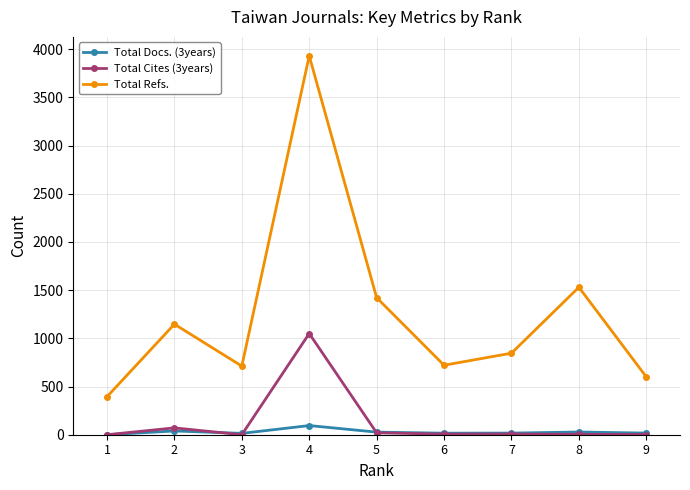

What are all the series names shown in the legend?

Total Docs. (3years), Total Cites (3years), Total Refs.